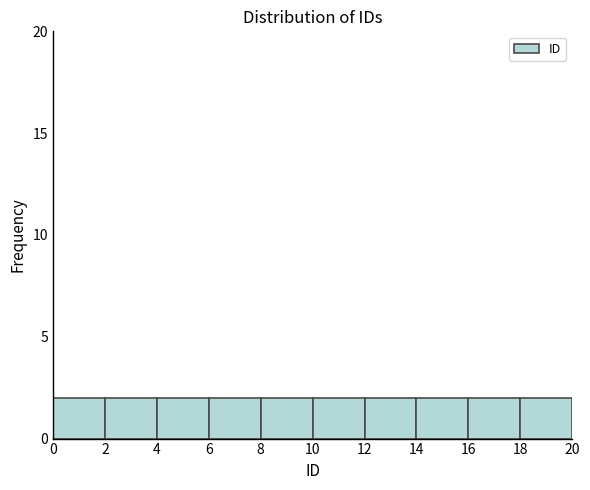

How tall is the bar that spans 2 to 4 on the x-axis? The values are not printed on the chart, so give them approximately, as read against the axis.

2